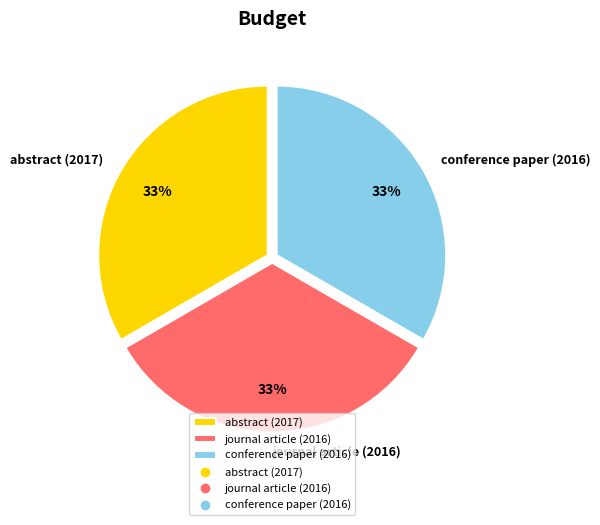

True or false: conference paper (2016) accounts for 33% of the total.

True